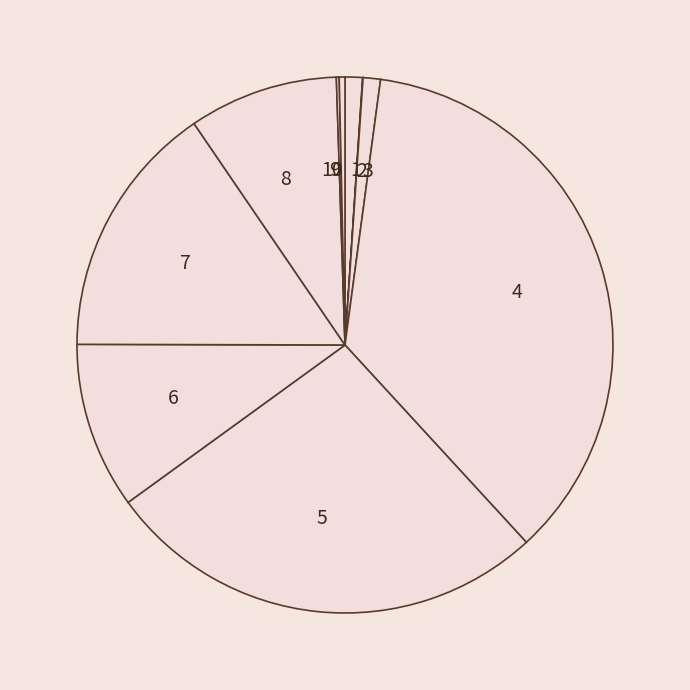

Combined, do 10 and 6 account for over 50%?

No